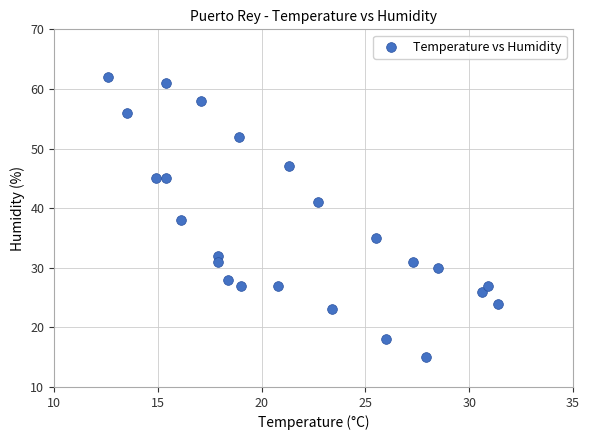

How many data points are displayed?

24